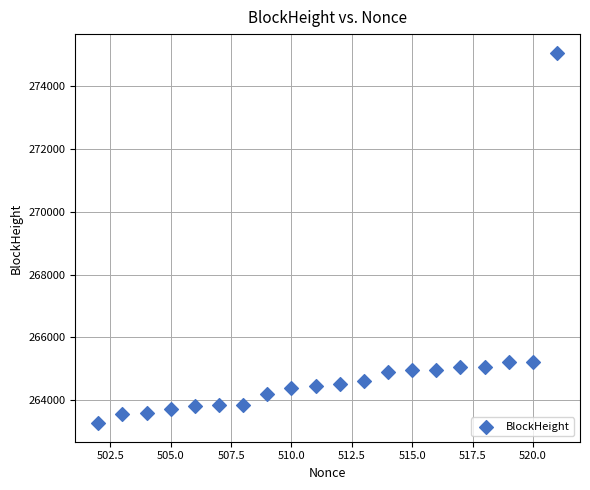

What is the range of Y values (max minus min)?

11818